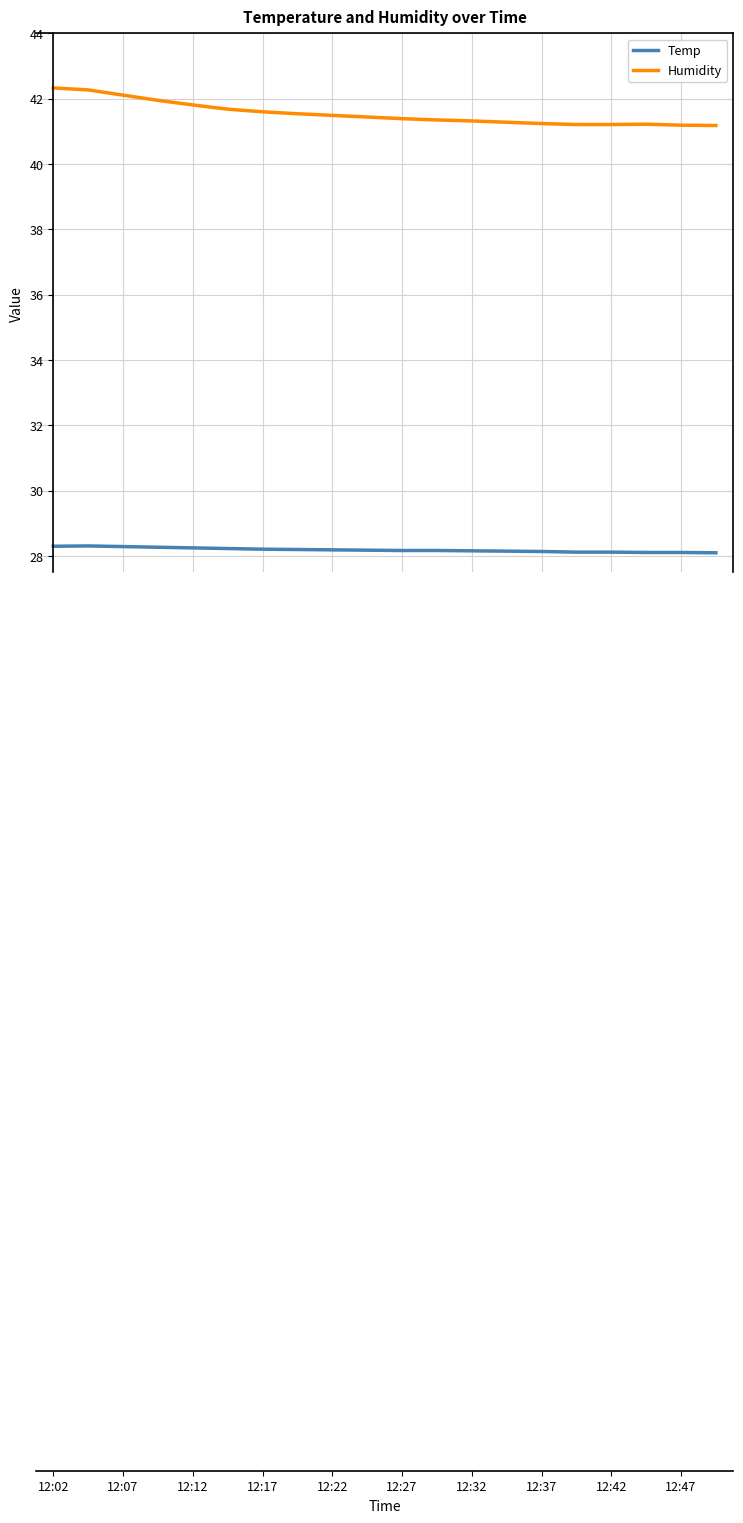

True or false: Humidity and Temp cross at least once.

False